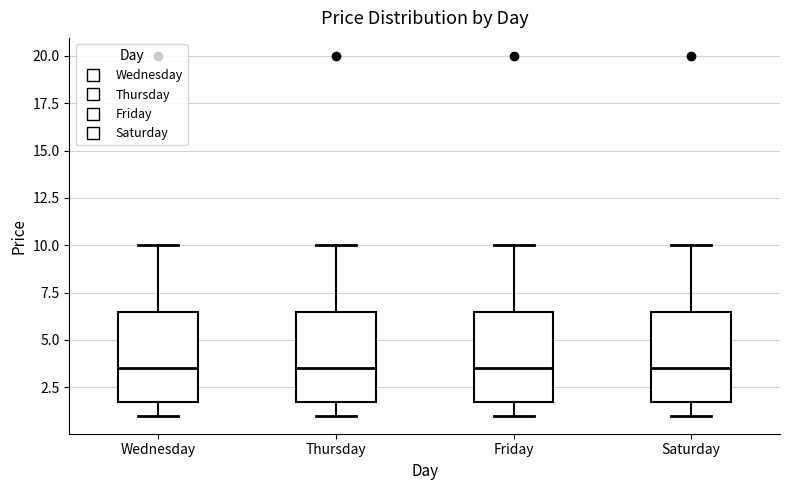

Where is the lower edge of the box for Saturday on the y-axis? The values are not printed on the chart, so give them approximately, as read against the axis.

2.0